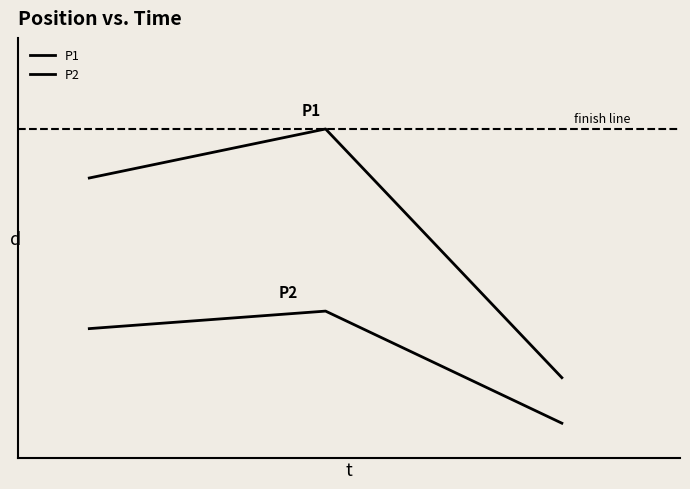

Does the chart display data point markers on the line(s)?

No